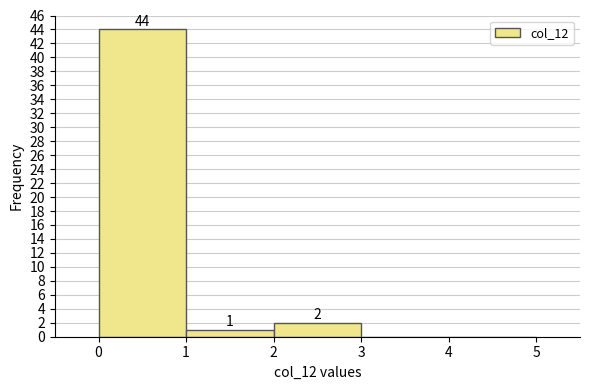

Over which range of the x-axis is the bar tallest?

0 to 1